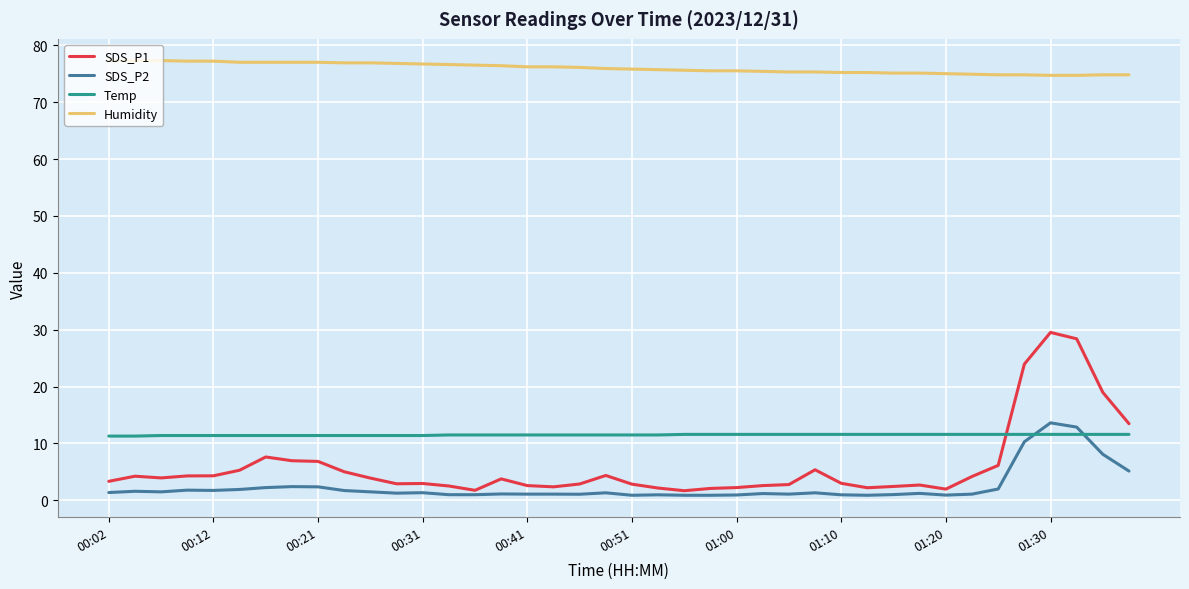

Which series has the largest range (max minus min)?

SDS_P1